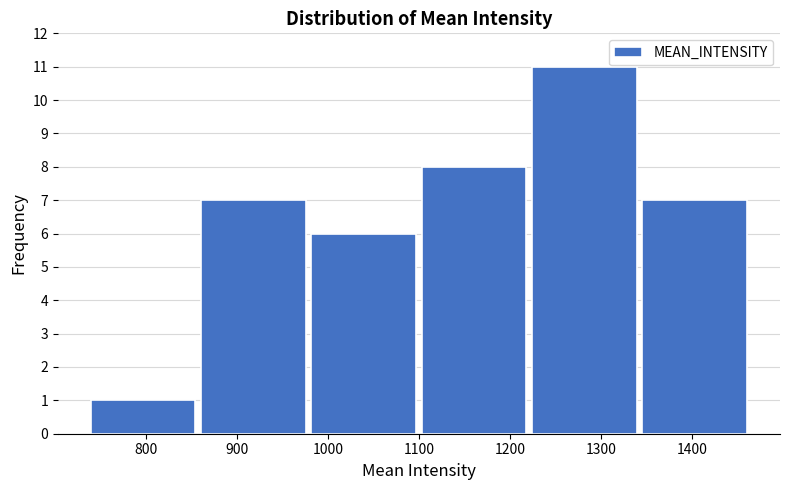

Over which range of the x-axis is the bar tallest?

1220 to 1340